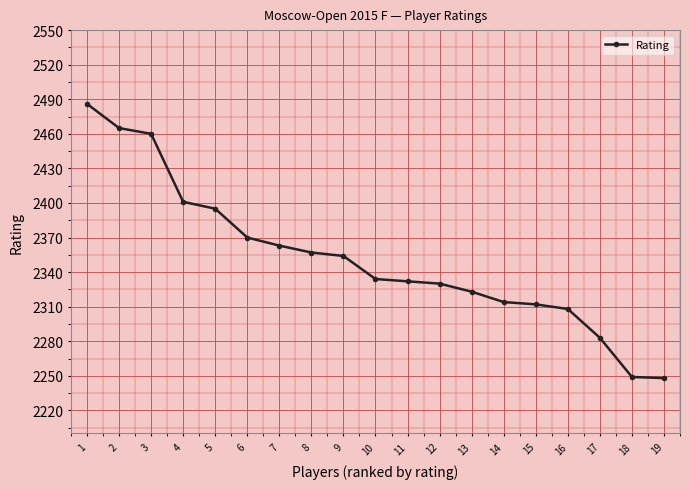

Is this an area chart (filled region under the line)?

No